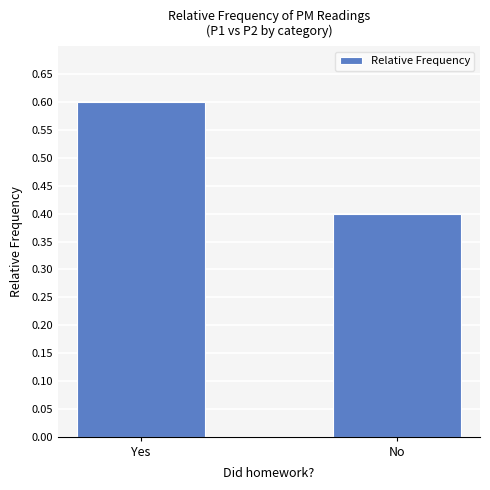

What is the label of the 2nd bar from the left?

No